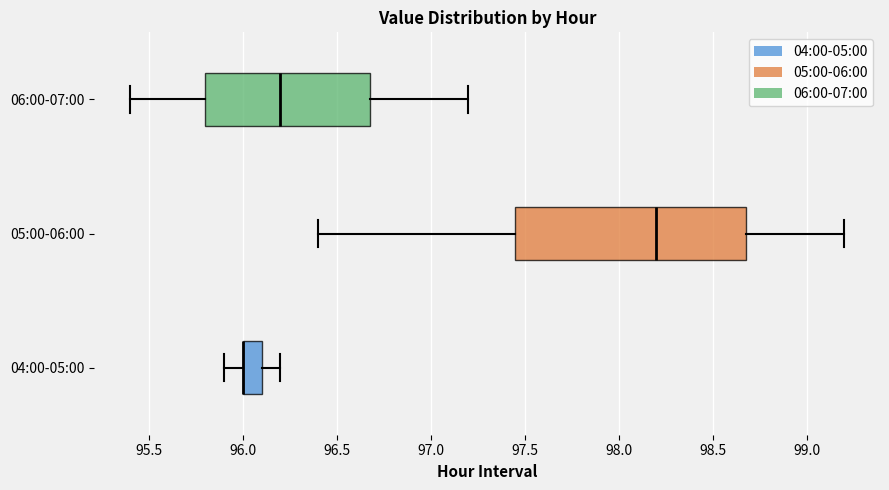

Comparing the boxes themselves (not the whiskers), which one is the widest?

05:00-06:00